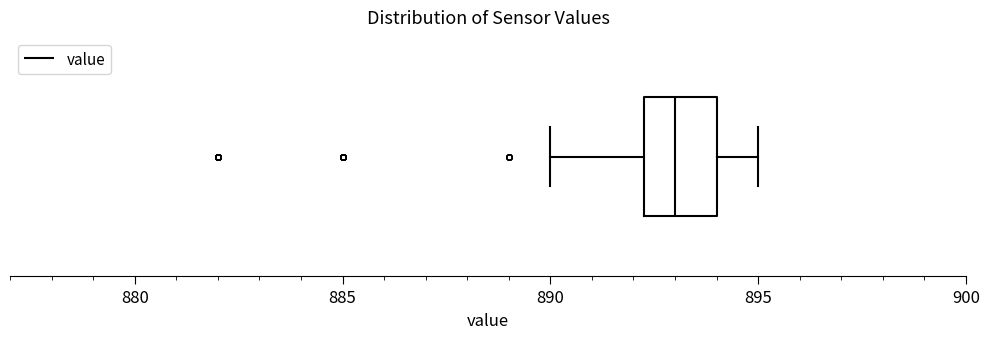

Transcribe this box plot: give where the median line is, the range the box spans, and where the two whiskers end, as read against the x-axis. The values are not printed on the chart, so give them approximately, as read against the axis.

median 893.0, box 892.5 to 894.0, whiskers 890.0 to 895.0